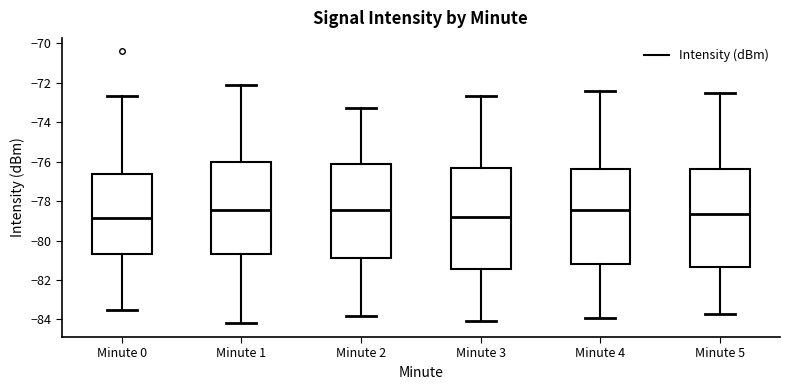

Reading left to right, read every box against the y-axis: the position of its median line, the range the box covers, and the ends of its whiskers. The values are not printed on the chart, so give them approximately, as read against the axis.

Minute 0: median -78.8, box -80.6 to -76.6, whiskers -83.6 to -72.6
Minute 1: median -78.4, box -80.6 to -76.0, whiskers -84.2 to -72.0
Minute 2: median -78.4, box -80.8 to -76.2, whiskers -83.8 to -73.2
Minute 3: median -78.8, box -81.4 to -76.2, whiskers -84.0 to -72.6
Minute 4: median -78.4, box -81.2 to -76.4, whiskers -83.8 to -72.4
Minute 5: median -78.6, box -81.4 to -76.4, whiskers -83.6 to -72.4